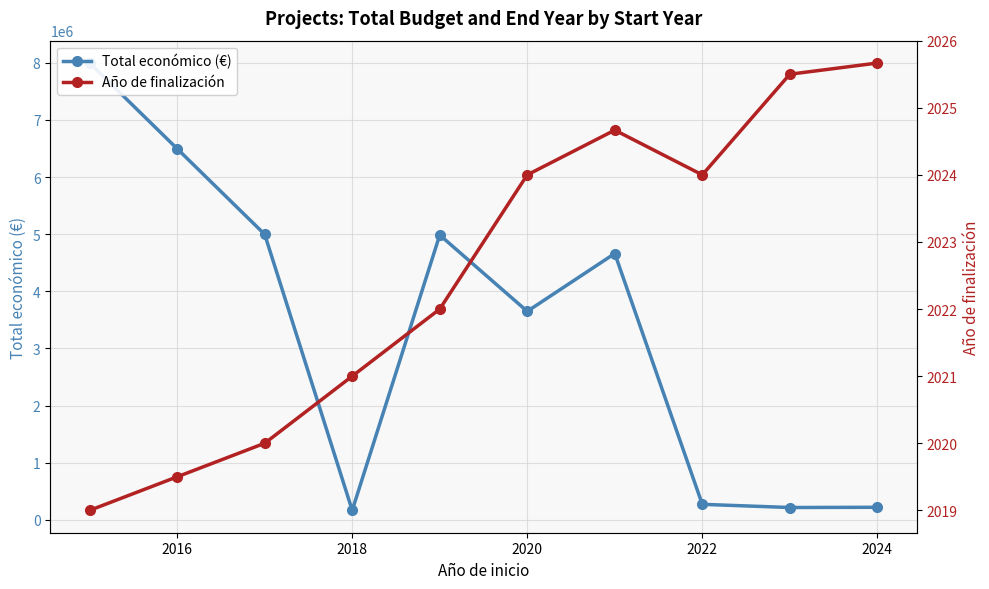

What is the label of the 9th point from the right?

2016